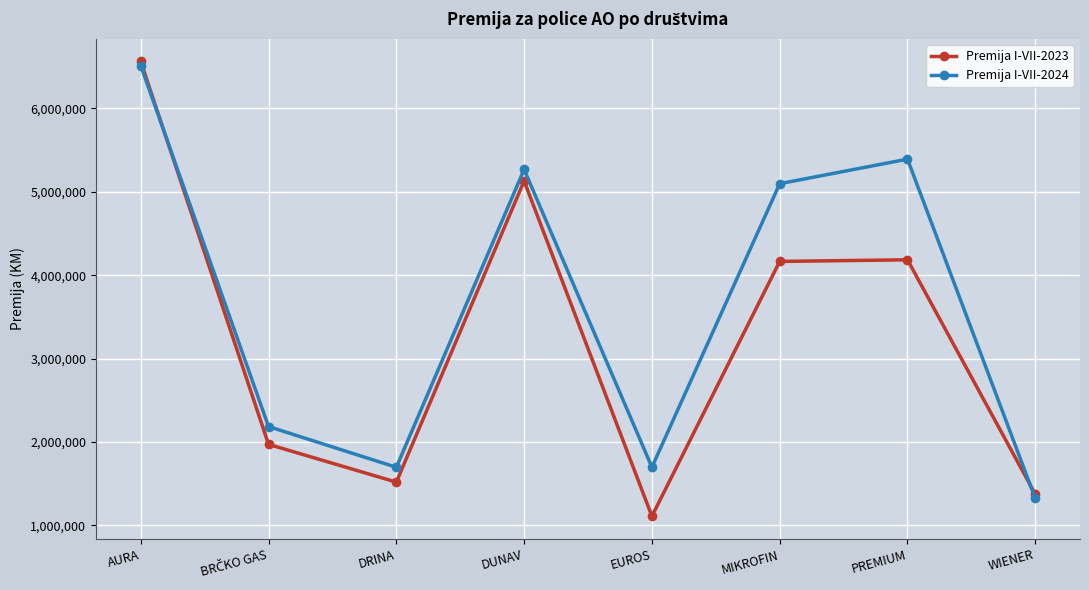

At which label is Premija I-VII-2023 closest to 3835938?

MIKROFIN